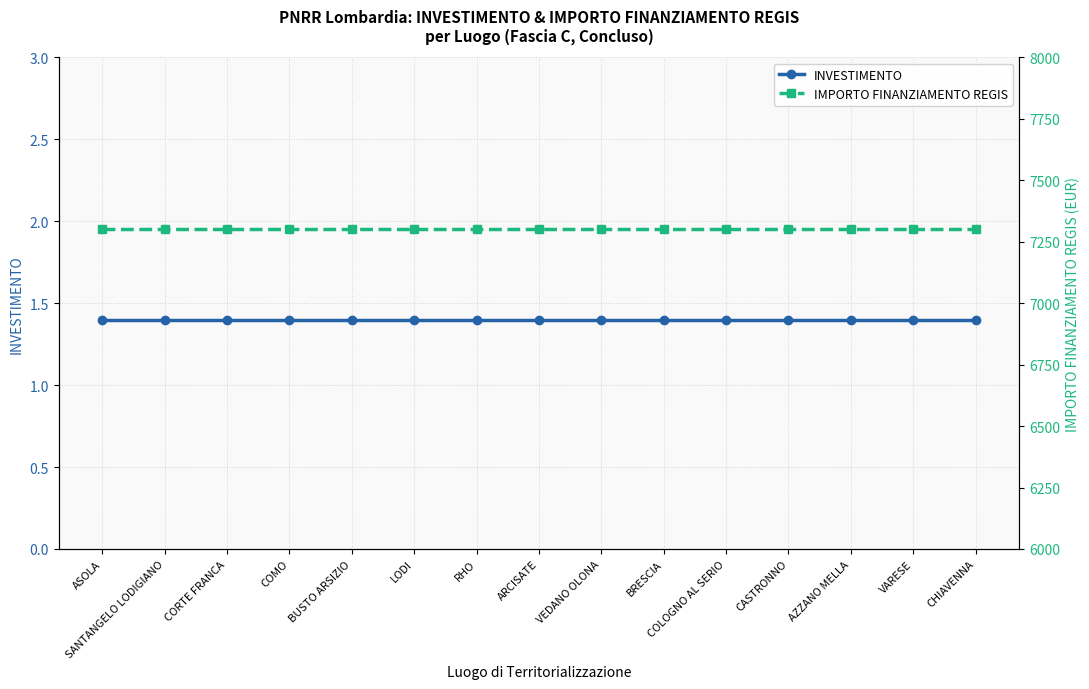

At which label is IMPORTO FINANZIAMENTO REGIS closest to 7301?

ASOLA